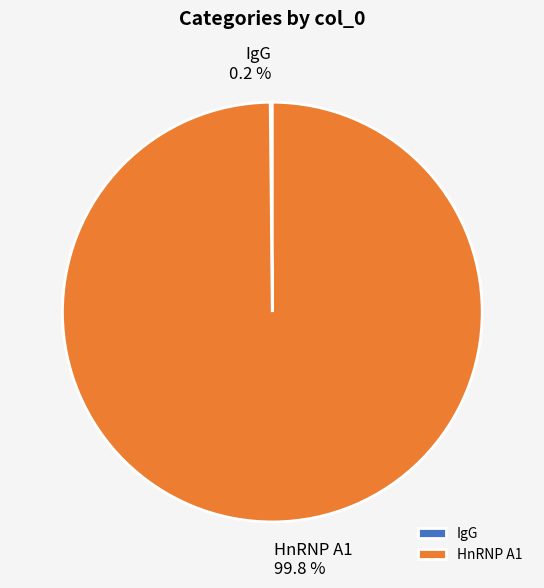

What is the majority slice?

HnRNP A1